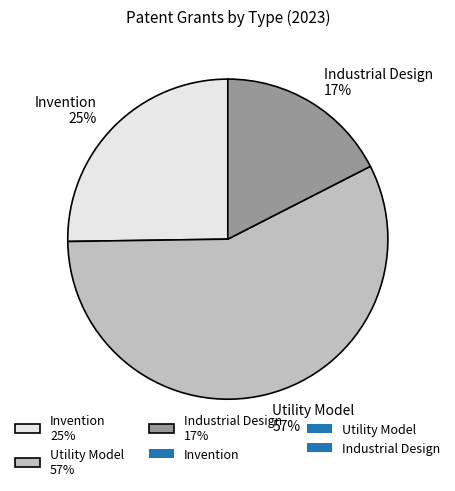

To the nearest percent, what percentage of the pie is Industrial Design?

17%